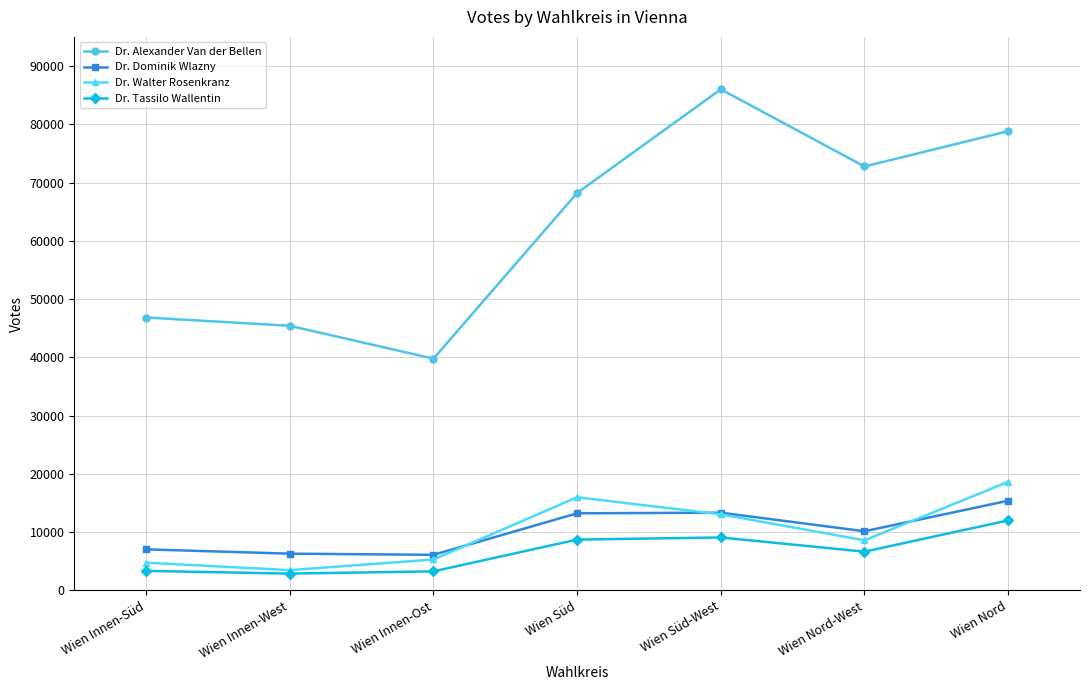

What is the sum of the Dr. Tassilo Wallentin values at Wien Innen-West and Wien Süd?

11627